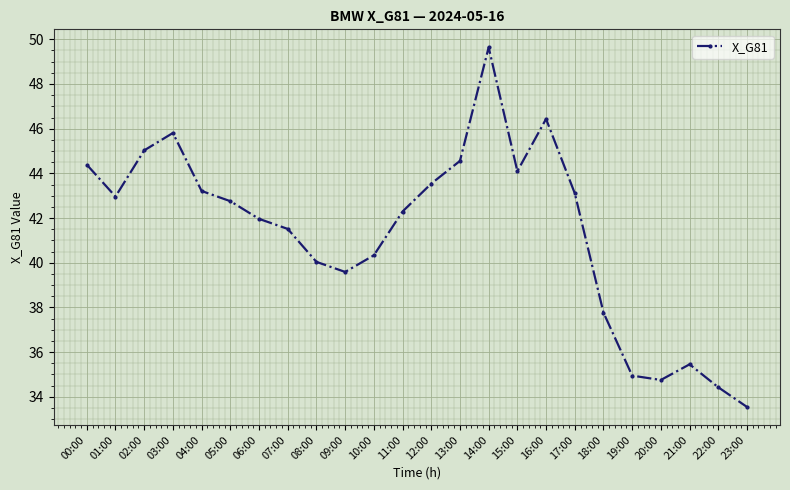

Which label corresponds to the largest value in the chart?

14:00